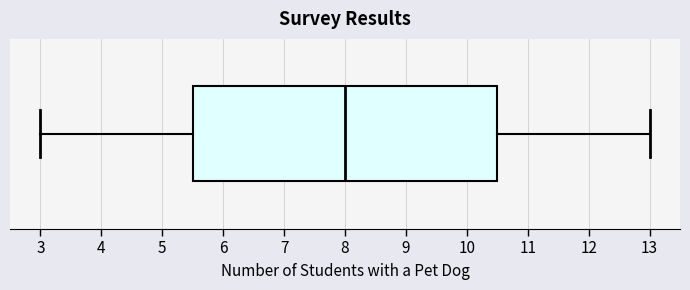

Where is the right edge of the box on the x-axis? The values are not printed on the chart, so give them approximately, as read against the axis.

10.5